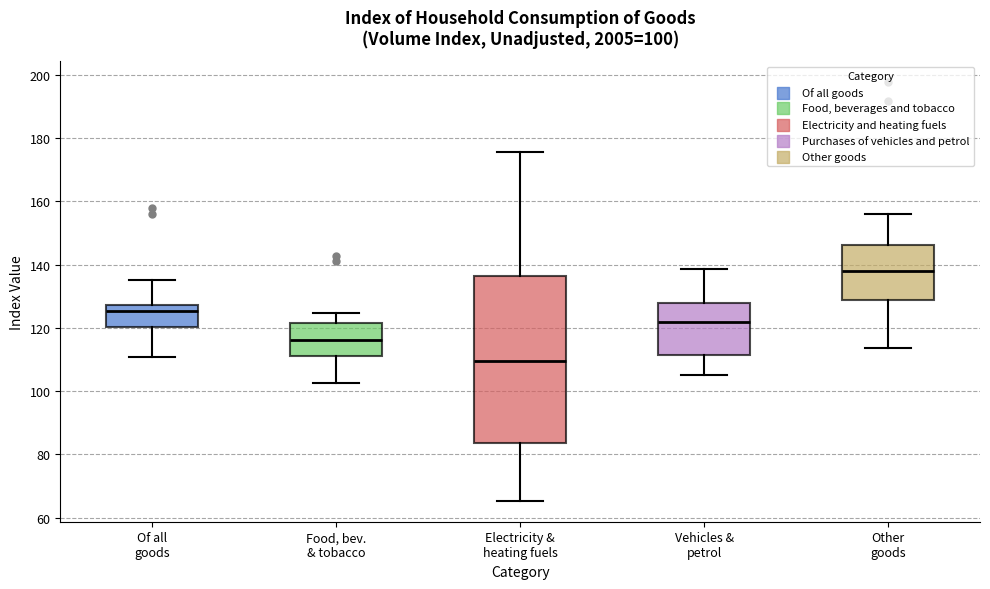

Comparing the boxes themselves (not the whiskers), which one is the tallest?

Electricity & heating fuels